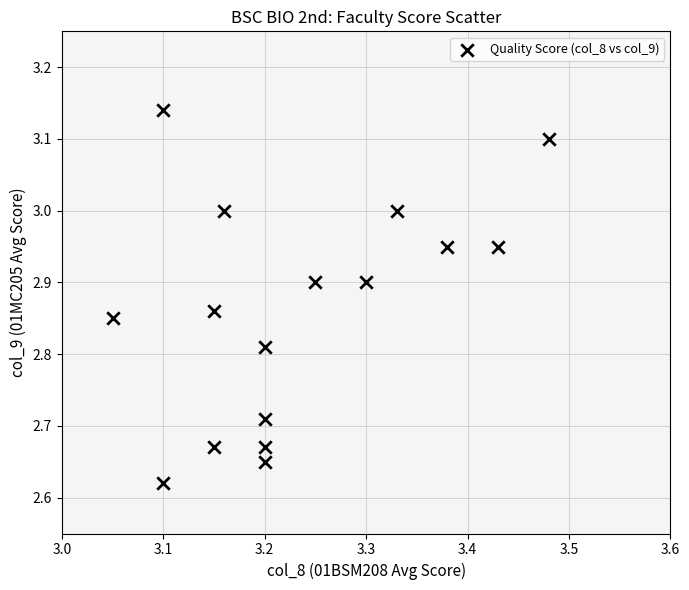

What is the range of X values (max minus min)?

0.4